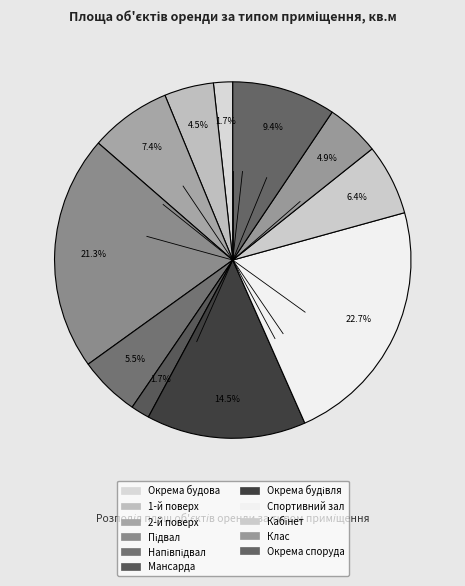

Count the number of slices in the pie.

11